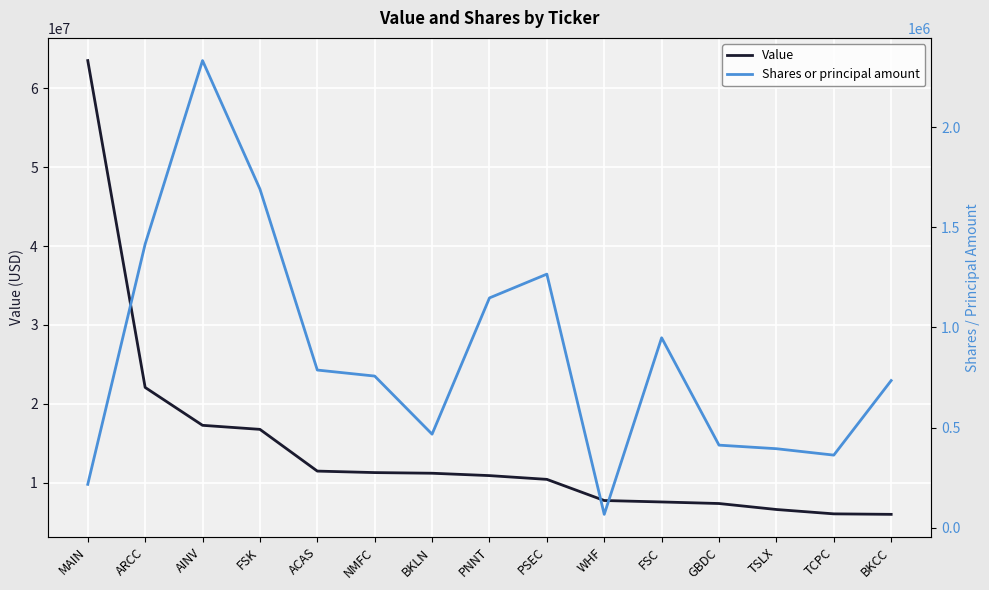

How many lines are shown in the chart?

2